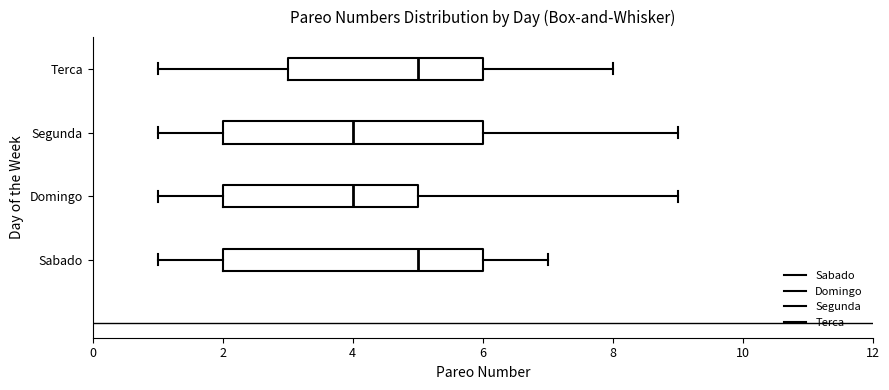

Reading bottom to top, transcribe this box plot: for each box, give where its median line is, the range the box spans, and where its two whiskers end, as read against the x-axis. The values are not printed on the chart, so give them approximately, as read against the axis.

Sabado: median 5, box 2 to 6, whiskers 1 to 7
Domingo: median 4, box 2 to 5, whiskers 1 to 9
Segunda: median 4, box 2 to 6, whiskers 1 to 9
Terca: median 5, box 3 to 6, whiskers 1 to 8